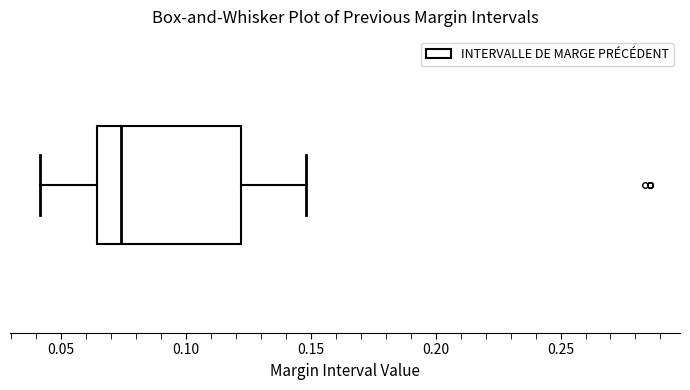

Read this box plot against the x-axis: the position of the median line, the range covered by the box, and the ends of both whiskers. The values are not printed on the chart, so give them approximately, as read against the axis.

median 0.075, box 0.065 to 0.120, whiskers 0.040 to 0.150